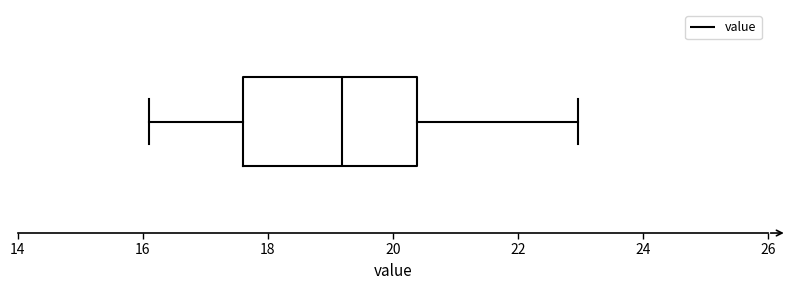

Where does the left whisker of the box end on the x-axis? The values are not printed on the chart, so give them approximately, as read against the axis.

16.2